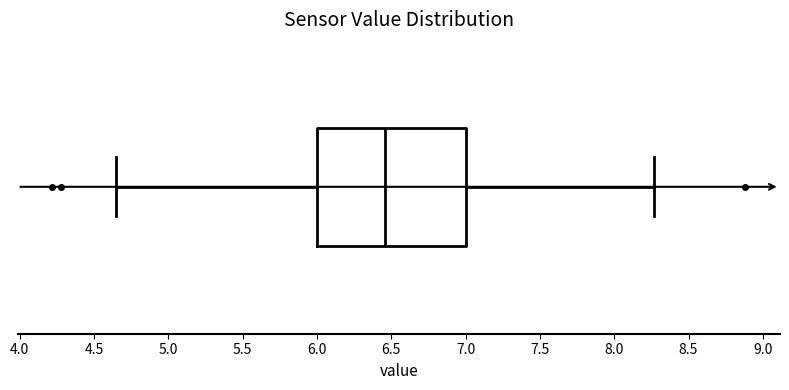

Read this box plot against the x-axis: the position of the median line, the range covered by the box, and the ends of both whiskers. The values are not printed on the chart, so give them approximately, as read against the axis.

median 6.45, box 6.00 to 7.00, whiskers 4.65 to 8.25